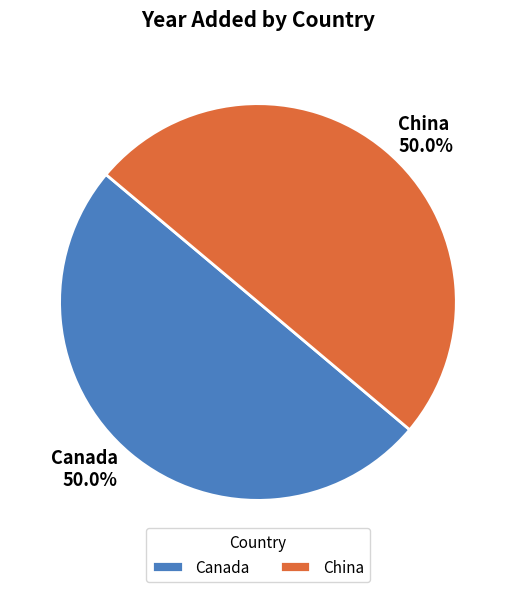

What is the ratio of the value at Canada to the value at China?

1.0